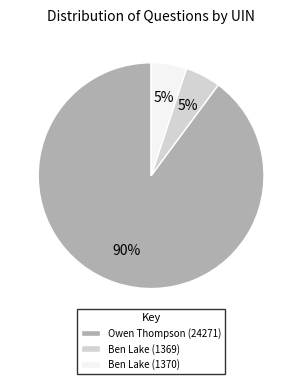

Does Owen Thompson (24271) represent more than half of the total?

Yes